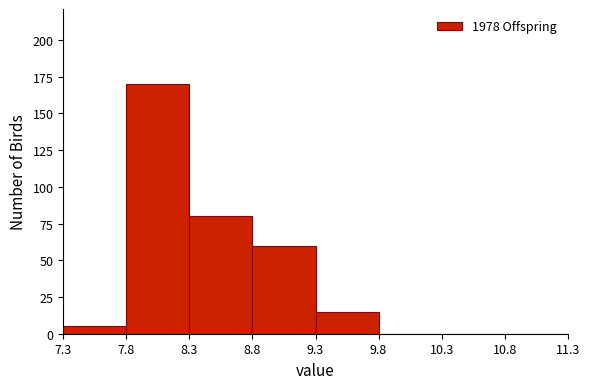

Over which range of the x-axis is the bar tallest?

7.8 to 8.3